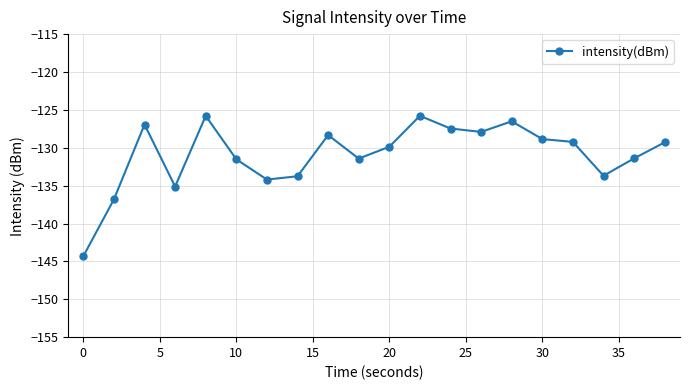

Is this an area chart (filled region under the line)?

No